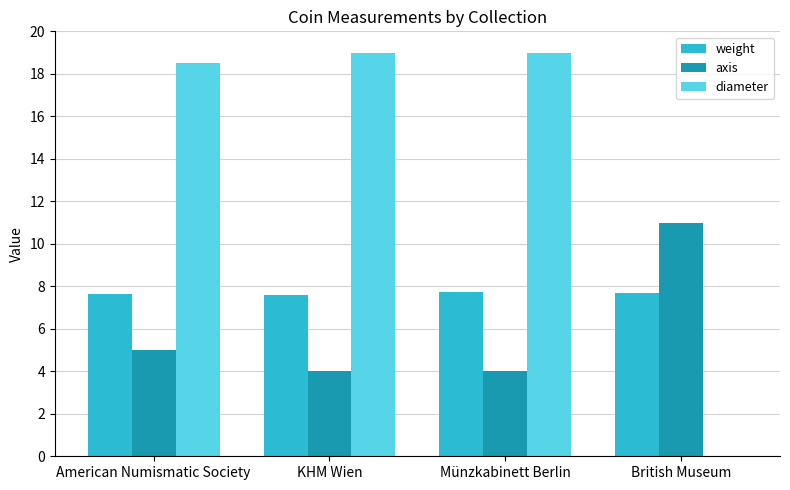

Where is diameter nearest to the value 9?

British Museum